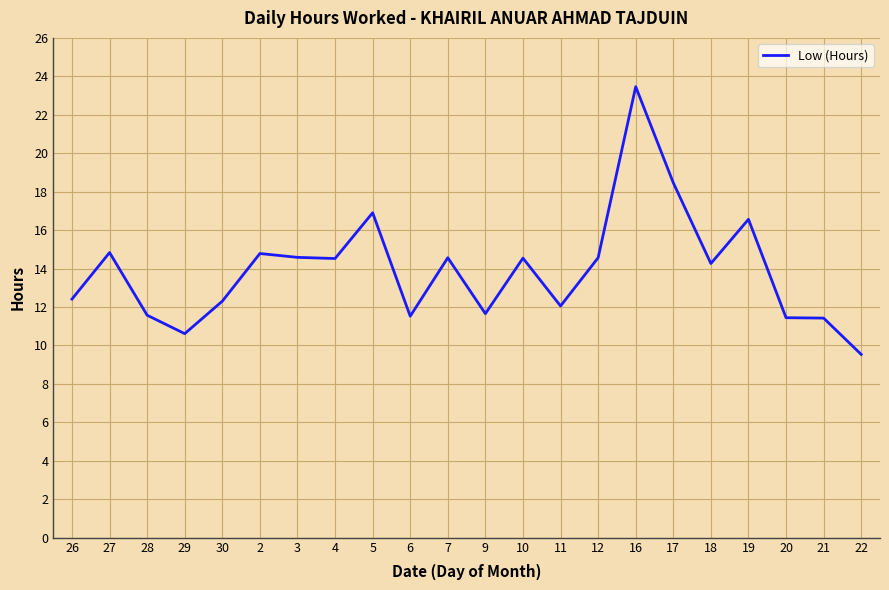

The chart shows a value of 12.3 at 30. True or false?

True